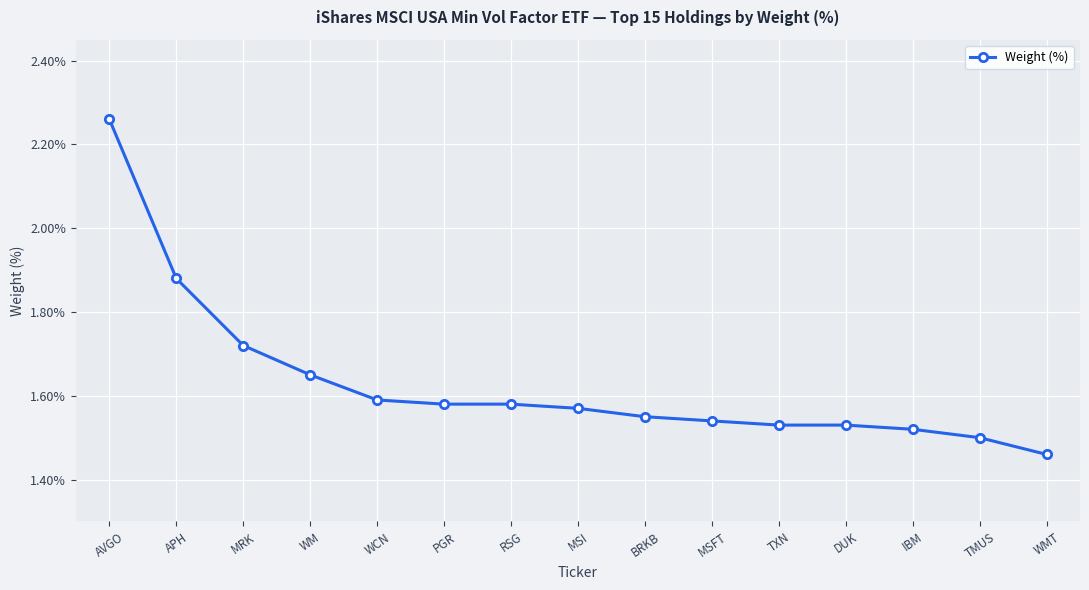

Where is the data nearest to the value 1?

WMT